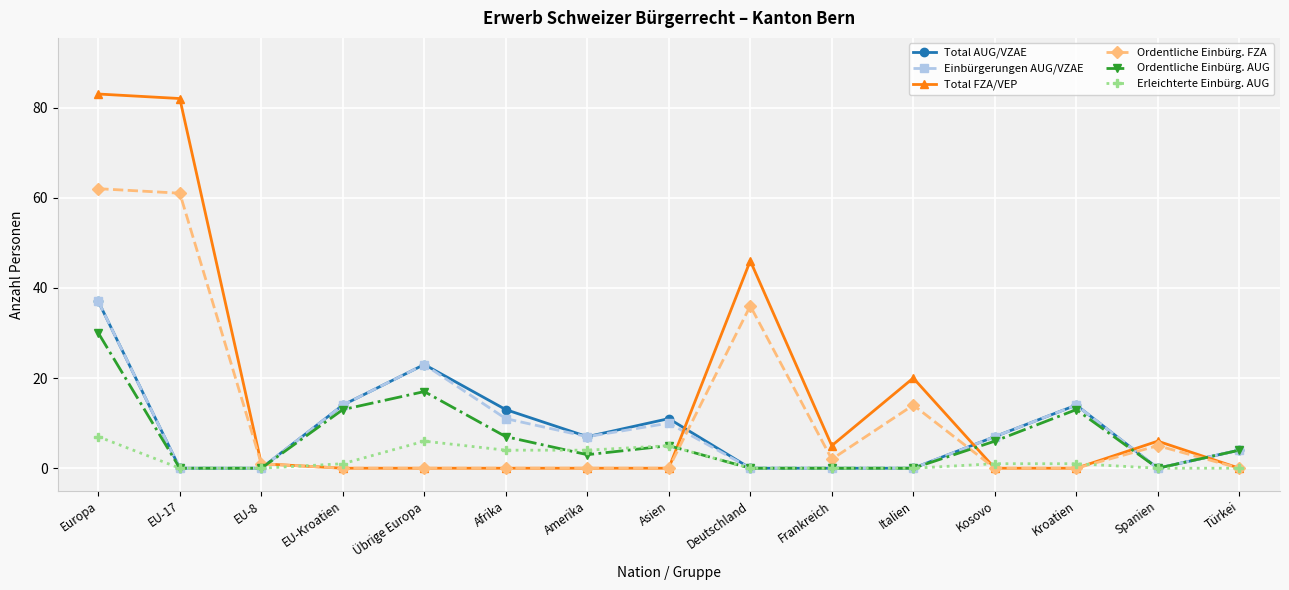

What position from the left is Europa?

1